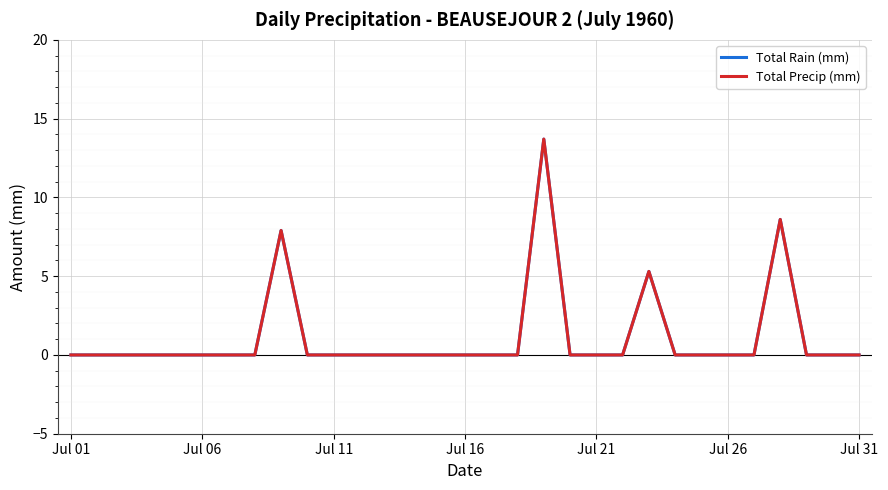

Does the chart have visible grid lines?

Yes